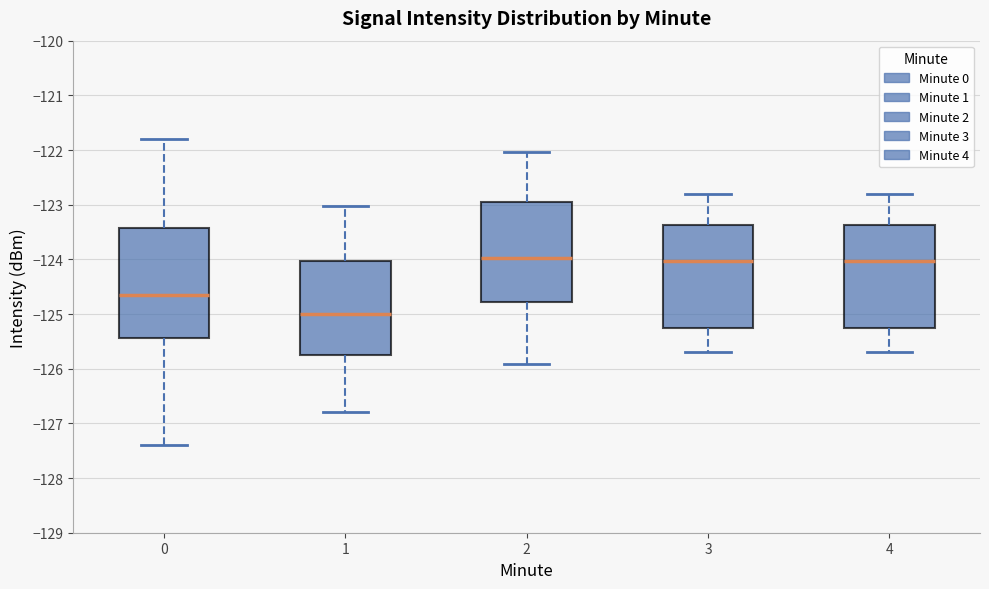

Reading left to right, transcribe this box plot: for each box, give where its median line is, the range the box spans, and where its two whiskers end, as read against the y-axis. The values are not printed on the chart, so give them approximately, as read against the axis.

0: median -124.7, box -125.4 to -123.4, whiskers -127.4 to -121.8
1: median -125.0, box -125.8 to -124.0, whiskers -126.8 to -123.0
2: median -124.0, box -124.8 to -122.9, whiskers -125.9 to -122.0
3: median -124.0, box -125.3 to -123.4, whiskers -125.7 to -122.8
4: median -124.0, box -125.3 to -123.4, whiskers -125.7 to -122.8